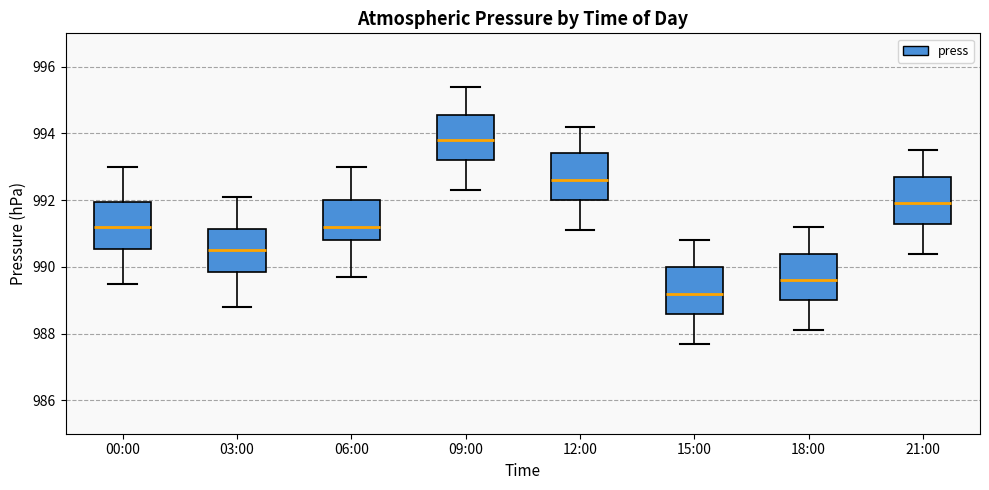

Which box has the lowest median line?

15:00